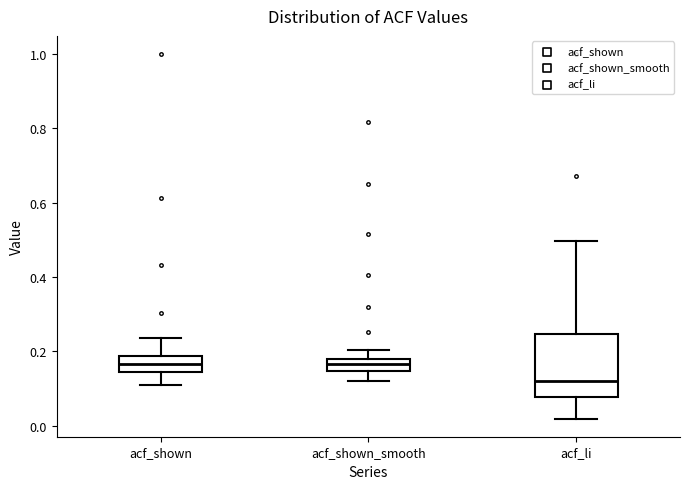

Reading left to right, read every box against the y-axis: the position of its median line, the range the box covers, and the ends of its whiskers. The values are not printed on the chart, so give them approximately, as read against the axis.

acf_shown: median 0.16, box 0.14 to 0.18, whiskers 0.10 to 0.24
acf_shown_smooth: median 0.16, box 0.14 to 0.18, whiskers 0.12 to 0.20
acf_li: median 0.12, box 0.08 to 0.24, whiskers 0.02 to 0.50